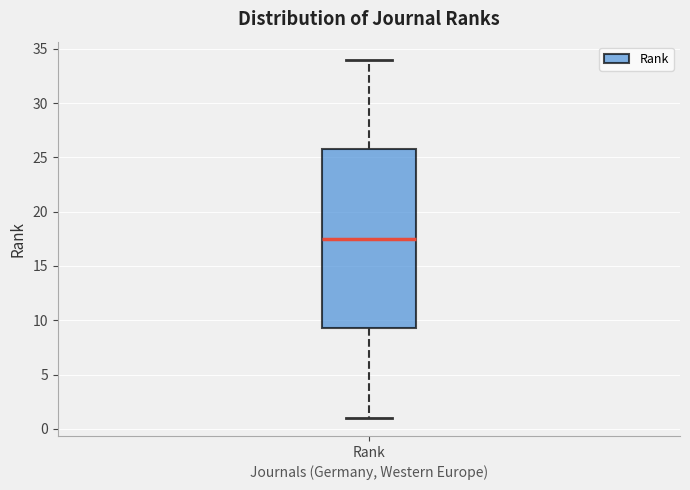

Transcribe this box plot: give where the median line is, the range the box spans, and where the two whiskers end, as read against the y-axis. The values are not printed on the chart, so give them approximately, as read against the axis.

median 17.5, box 9.5 to 26.0, whiskers 1.0 to 34.0